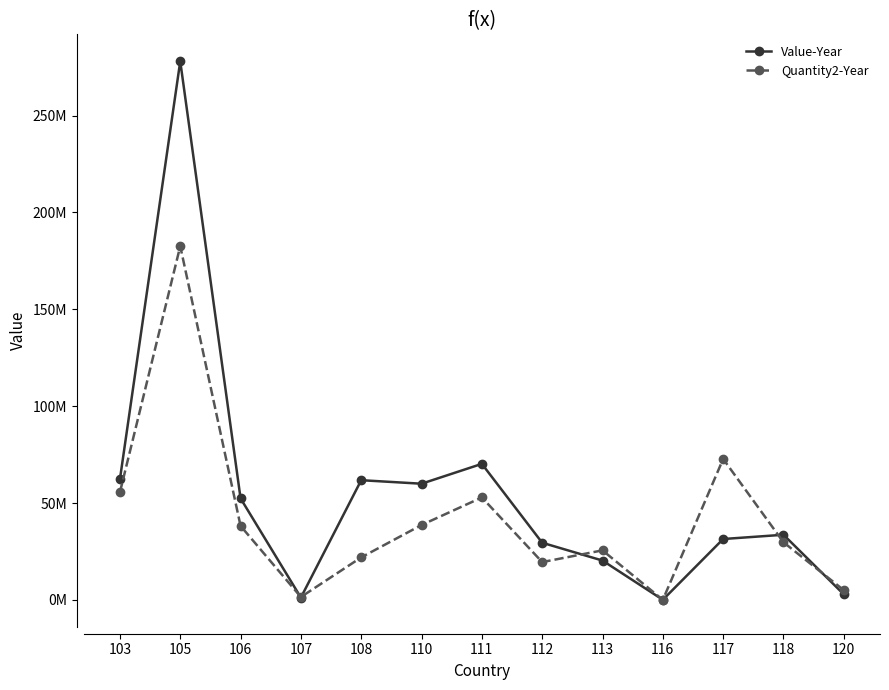

Is this an area chart (filled region under the line)?

No